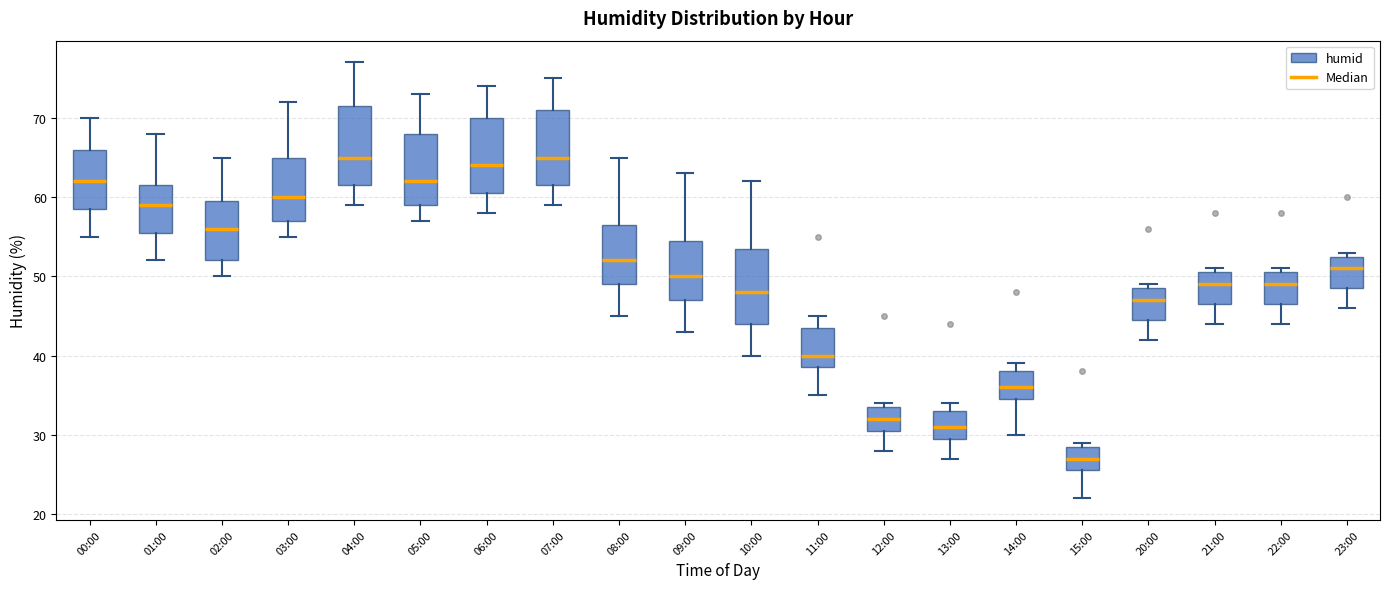

Where does the lower whisker of the box for 12:00 end on the y-axis? The values are not printed on the chart, so give them approximately, as read against the axis.

28